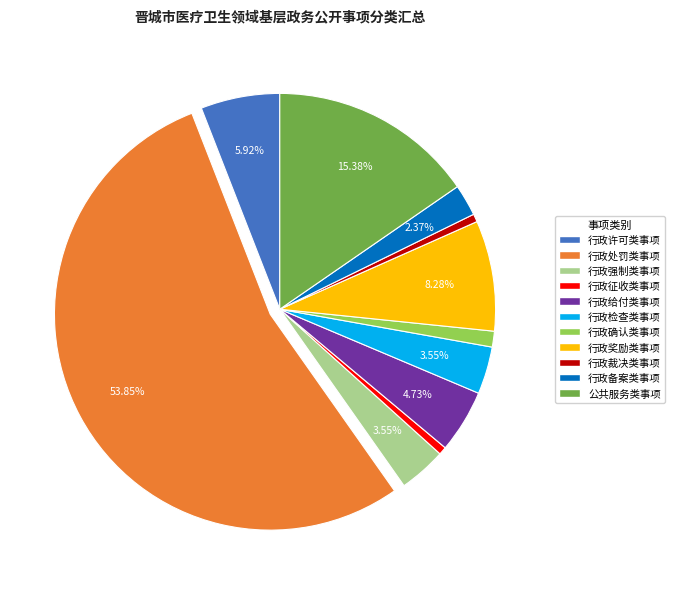

Which has a higher value, 行政征收类事项 or 行政奖励类事项?

行政奖励类事项